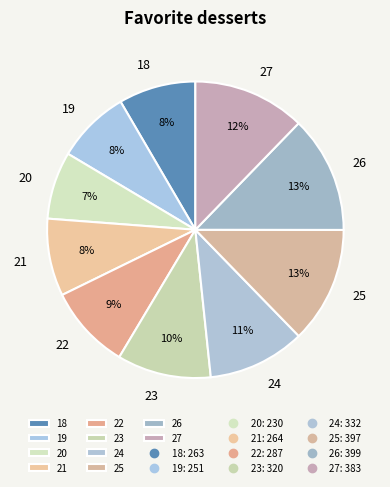

To the nearest percent, what percentage of the pie is 27?

12%